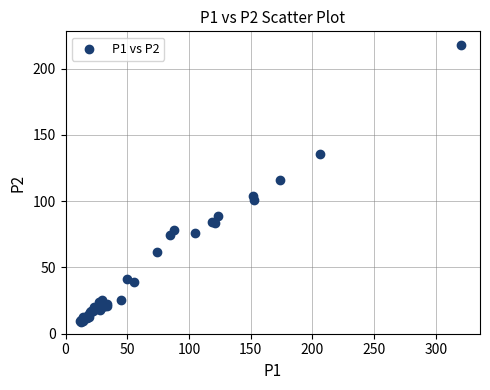

What Y value in the scatter plot is closest to 113?

116.3